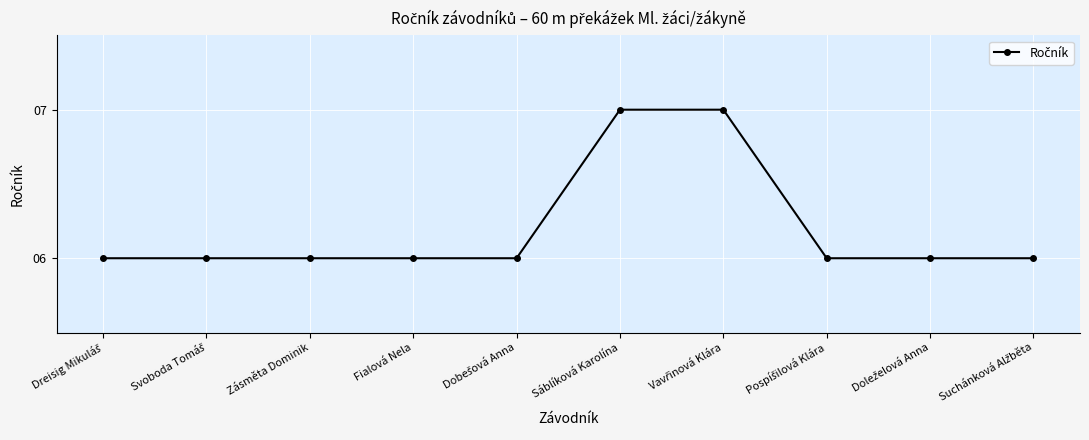

The value at Fialová Nela is 6. True or false?

True